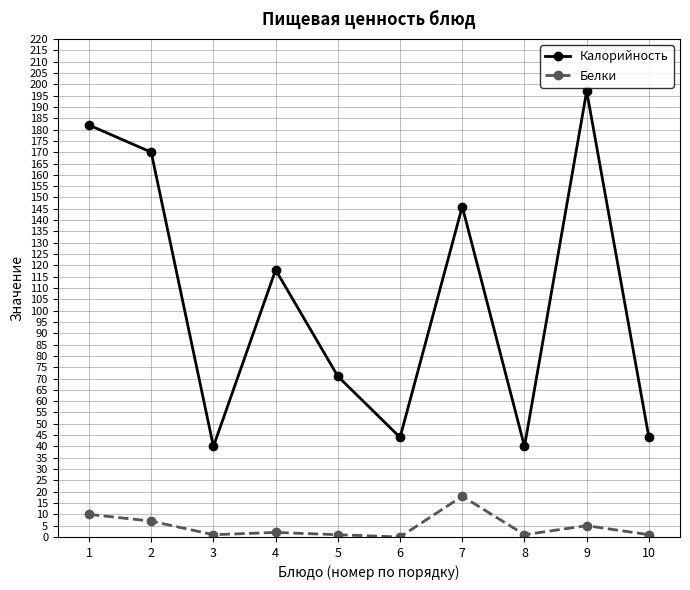

At how many categories does at least one series exceed 57?

6